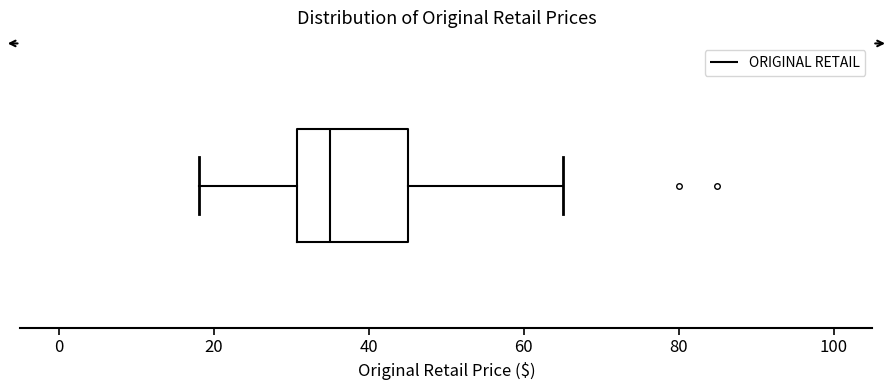

Where is the right edge of the box on the x-axis? The values are not printed on the chart, so give them approximately, as read against the axis.

46